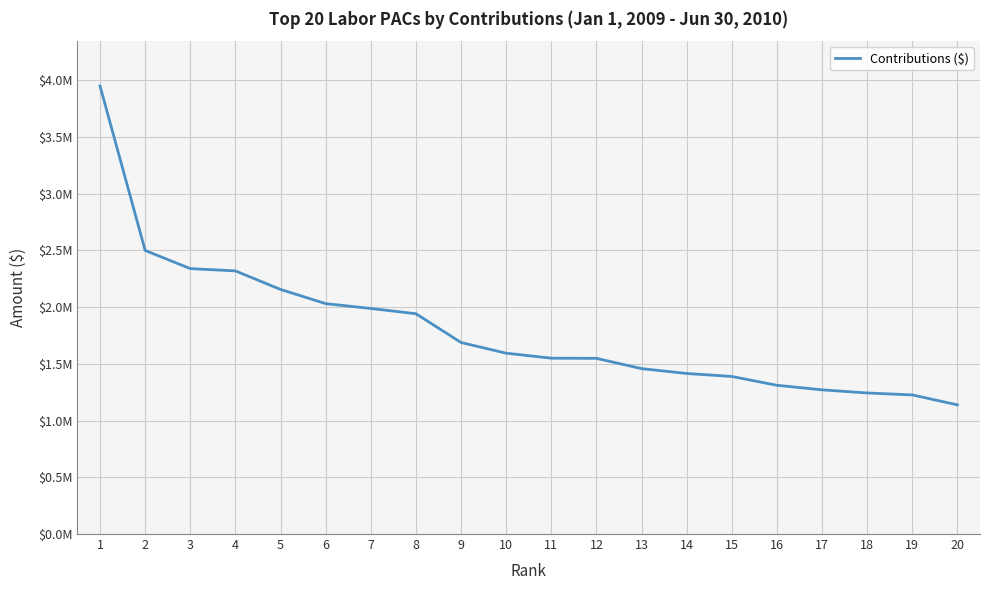

How many lines are shown in the chart?

1